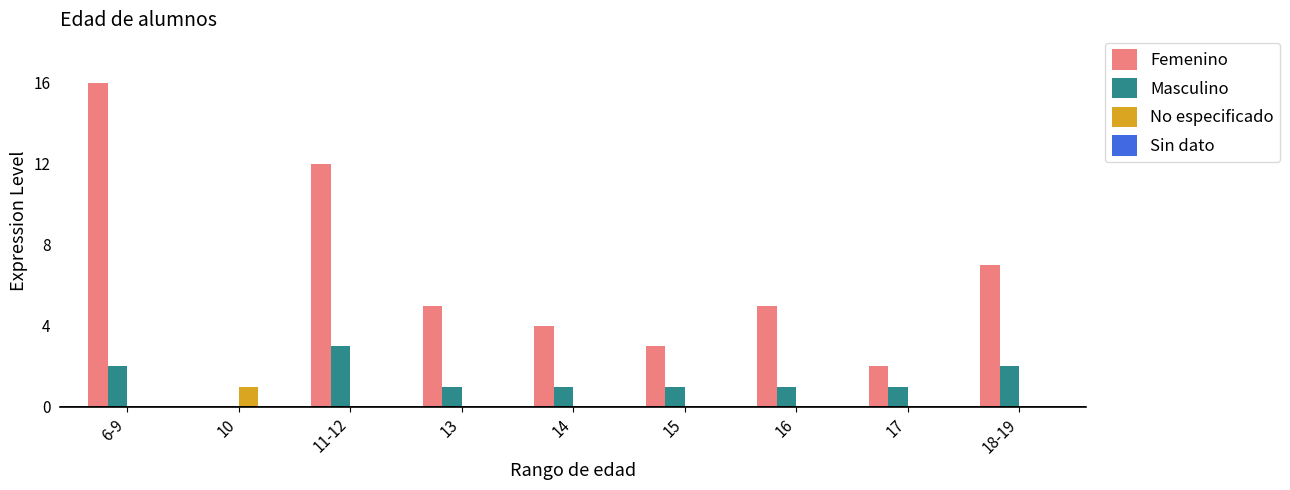

Which label corresponds to the largest value in the chart?

6-9